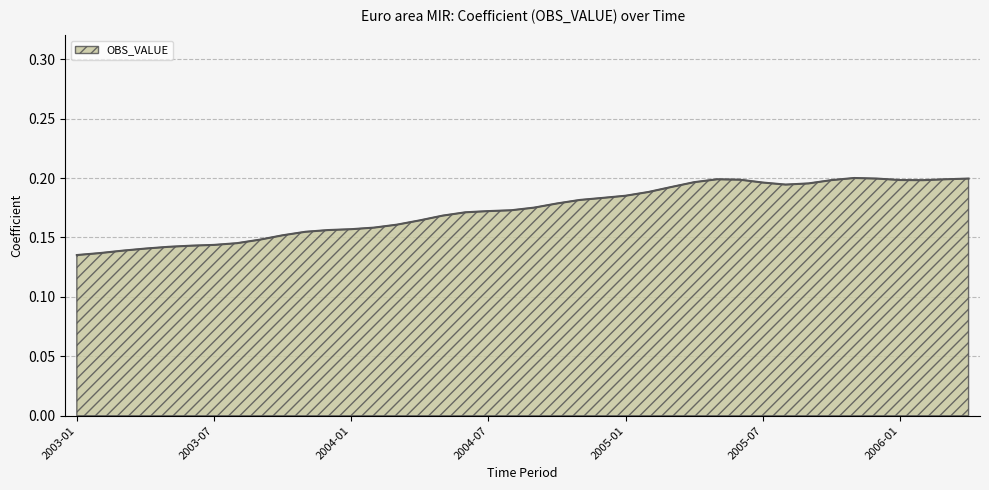

How many lines are shown in the chart?

1